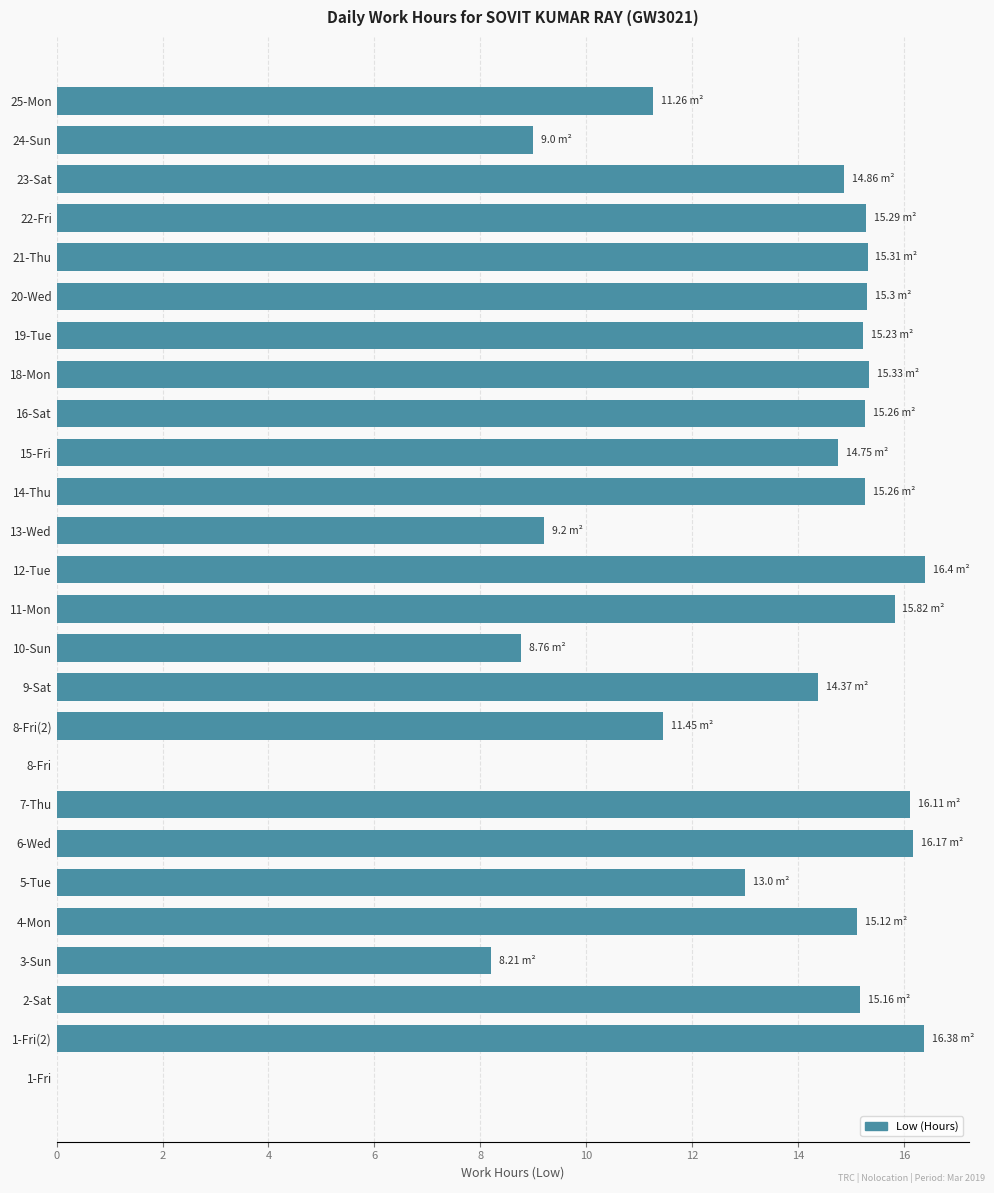

What is the sum of the values at 19-Tue and 22-Fri?

30.5